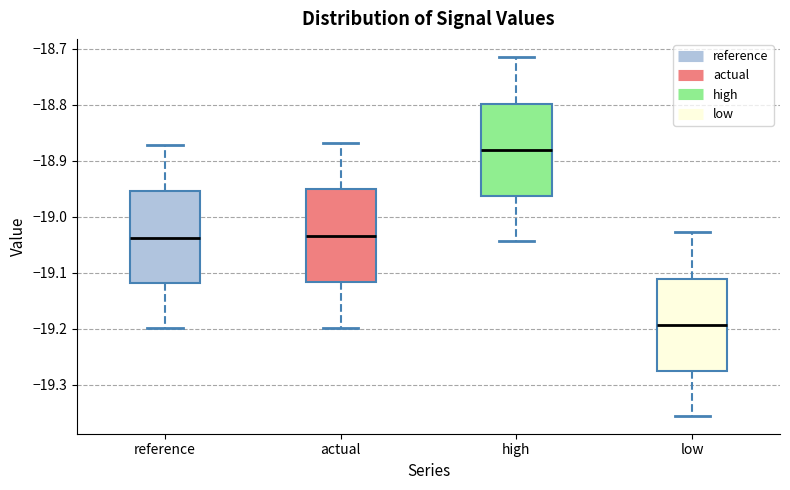

Reading left to right, read every box against the y-axis: the position of its median line, the range the box covers, and the ends of its whiskers. The values are not printed on the chart, so give them approximately, as read against the axis.

reference: median -19.04, box -19.12 to -18.96, whiskers -19.20 to -18.87
actual: median -19.03, box -19.12 to -18.95, whiskers -19.20 to -18.87
high: median -18.88, box -18.96 to -18.80, whiskers -19.04 to -18.71
low: median -19.19, box -19.28 to -19.11, whiskers -19.36 to -19.03